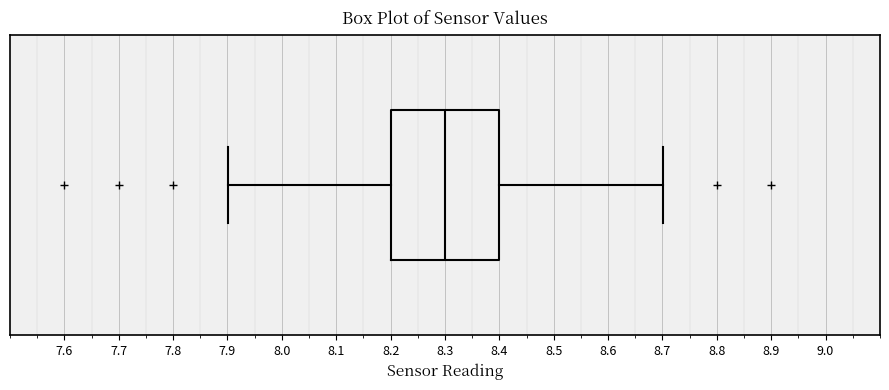

Read this box plot against the x-axis: the position of the median line, the range covered by the box, and the ends of both whiskers. The values are not printed on the chart, so give them approximately, as read against the axis.

median 8.3, box 8.2 to 8.4, whiskers 7.9 to 8.7